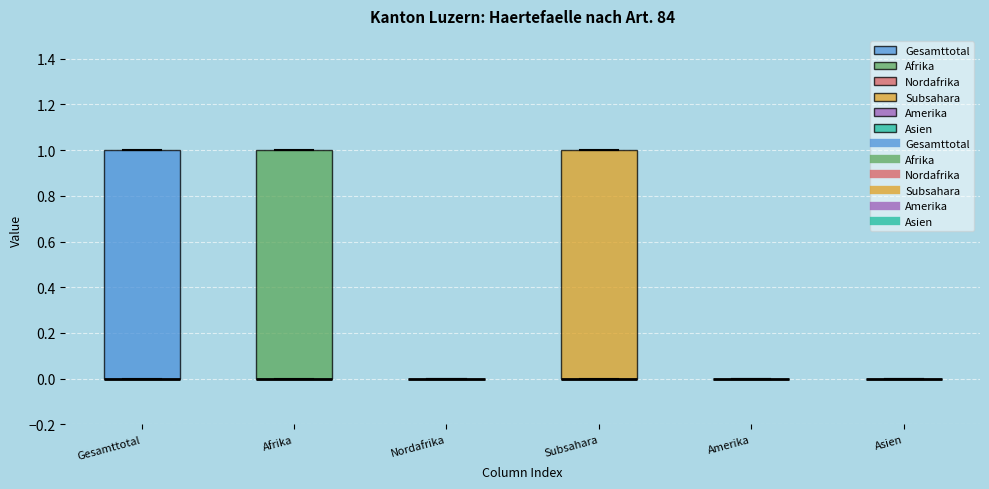

Reading left to right, read every box against the y-axis: the position of its median line, the range the box covers, and the ends of its whiskers. The values are not printed on the chart, so give them approximately, as read against the axis.

Gesamttotal: median 0 (drawn on the box's lower edge), box 0 to 1, whiskers 0 to 1
Afrika: median 0 (drawn on the box's lower edge), box 0 to 1, whiskers 0 to 1
Nordafrika: box collapsed to a line at 0, whiskers 0 to 0
Subsahara: median 0 (drawn on the box's lower edge), box 0 to 1, whiskers 0 to 1
Amerika: box collapsed to a line at 0, whiskers 0 to 0
Asien: box collapsed to a line at 0, whiskers 0 to 0